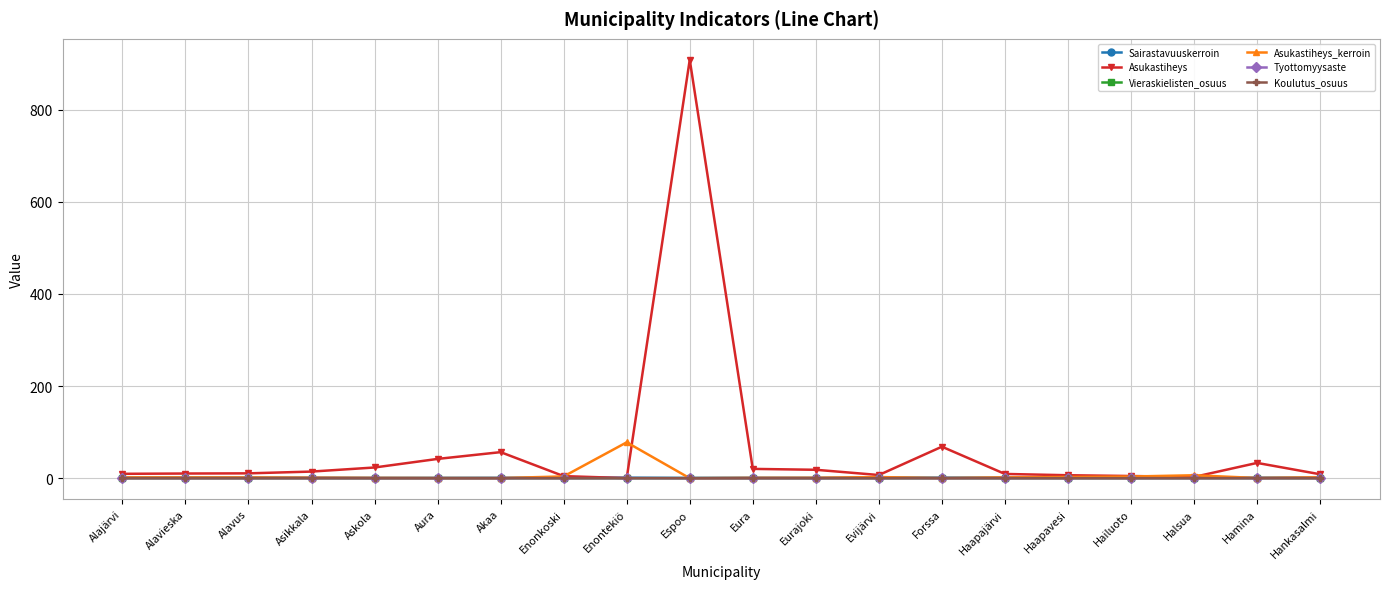

Which series changed the most between Asikkala and Enontekiö?

Asukastiheys_kerroin